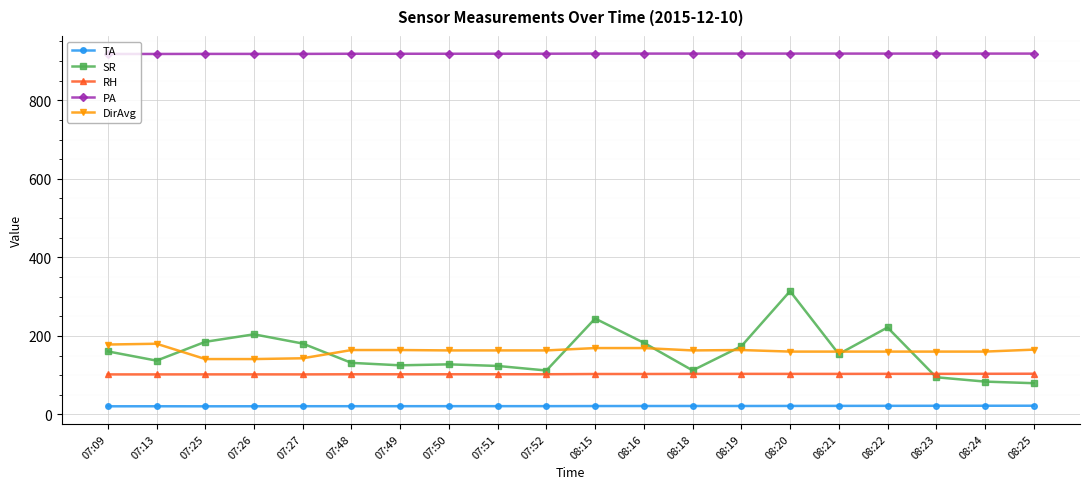

What is the total value across all series at 08:18?

1318.7